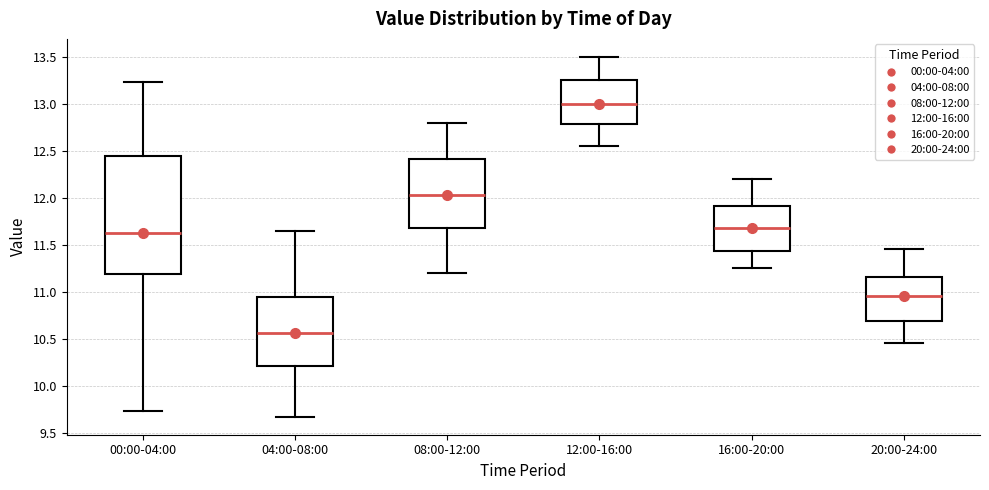

Where is the upper edge of the box for 12:00-16:00 on the y-axis? The values are not printed on the chart, so give them approximately, as read against the axis.

13.25